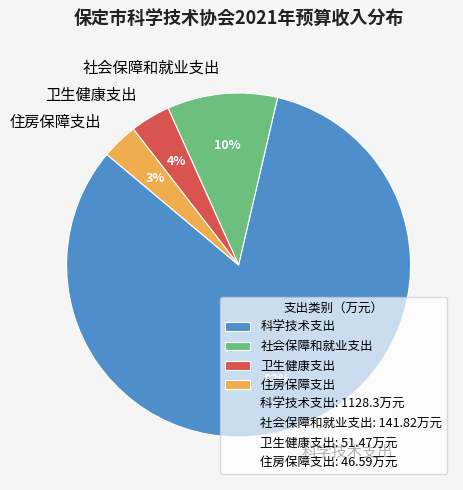

Combined, do 社会保障和就业支出 and 住房保障支出 account for over 50%?

No